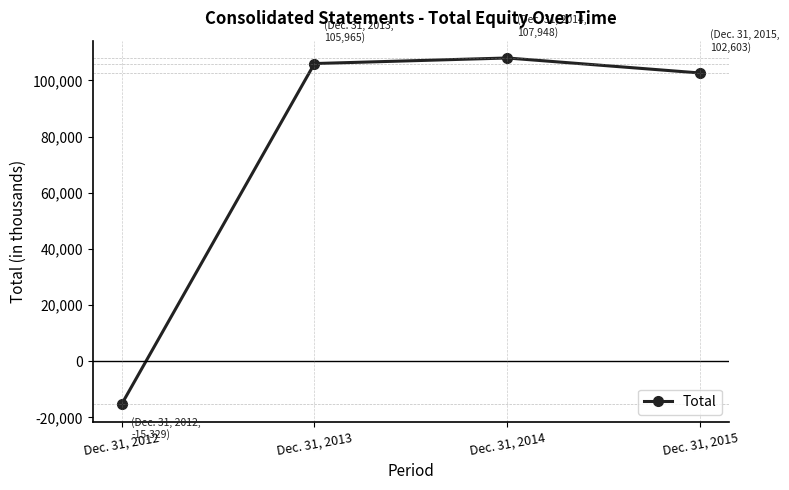

List the labels in order of value, largest first.

Dec. 31, 2014, Dec. 31, 2013, Dec. 31, 2015, Dec. 31, 2012